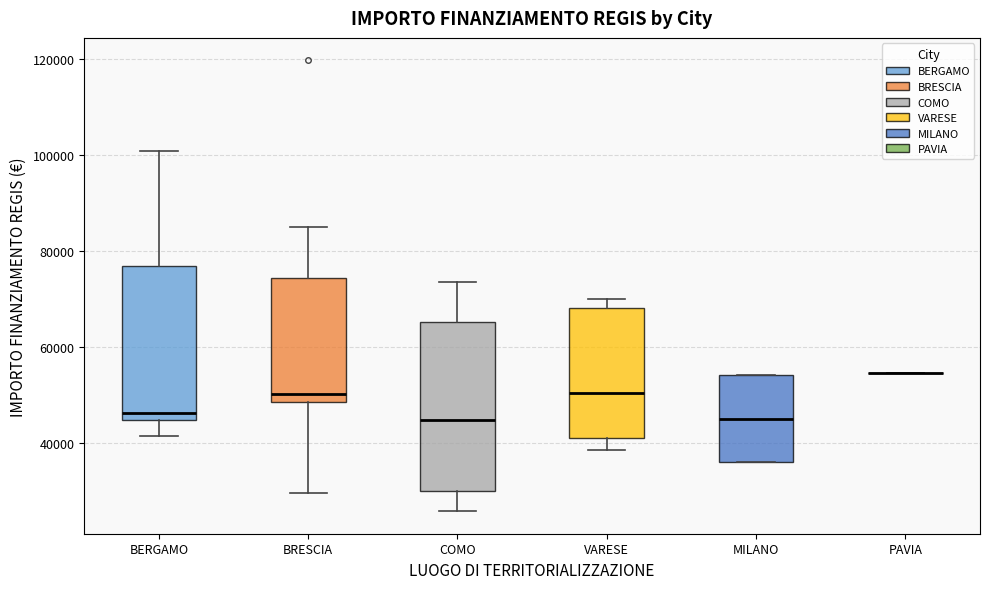

Comparing the boxes themselves (not the whiskers), which one is the tallest?

COMO